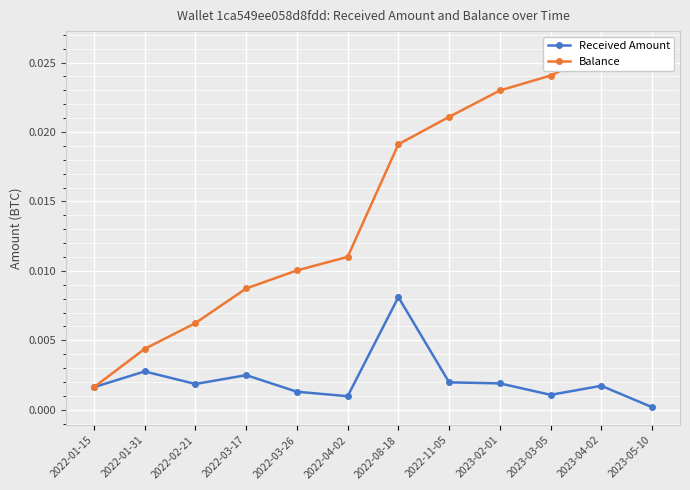

What position from the left is 2023-05-10?

12